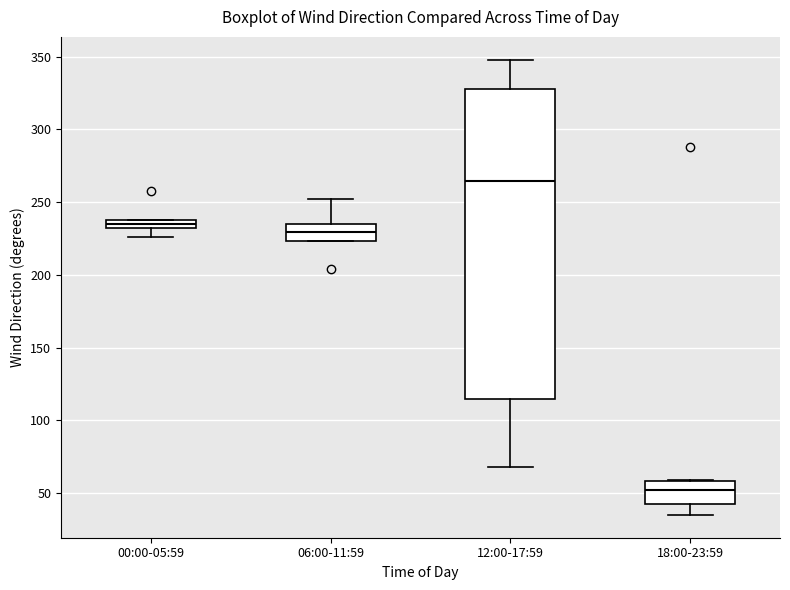

Which box is the tallest, from its lower edge to its upper edge?

12:00-17:59